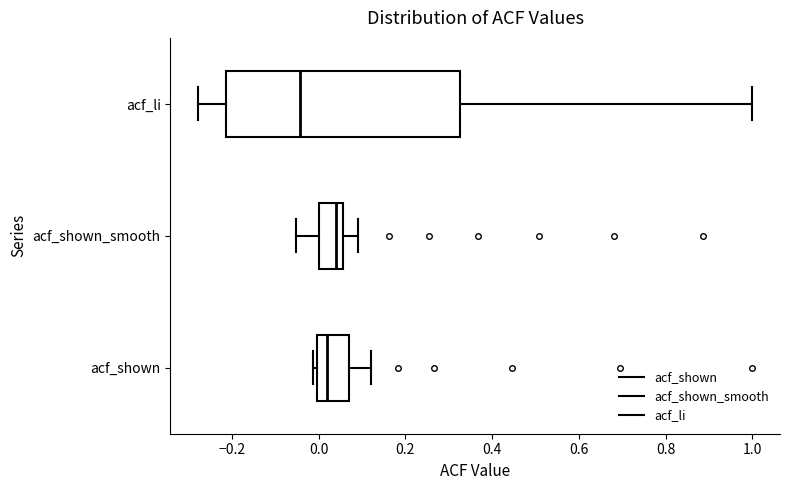

Reading bottom to top, transcribe this box plot: for each box, give where its median line is, the range the box spans, and where its two whiskers end, as read against the x-axis. The values are not printed on the chart, so give them approximately, as read against the axis.

acf_shown: median 0.02, box 0.00 to 0.06, whiskers -0.02 to 0.12
acf_shown_smooth: median 0.04, box 0.00 to 0.06, whiskers -0.06 to 0.10
acf_li: median -0.04, box -0.22 to 0.32, whiskers -0.28 to 1.00